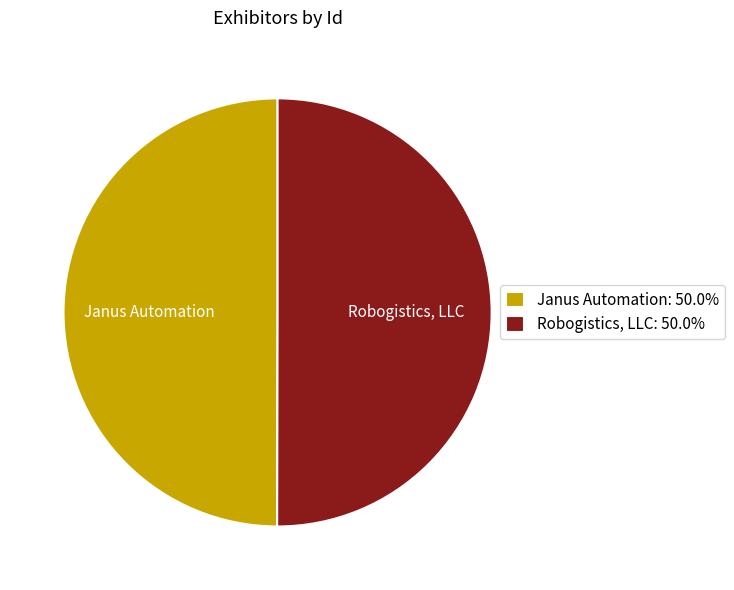

Combined, do Janus Automation and Robogistics, LLC account for over 50%?

Yes